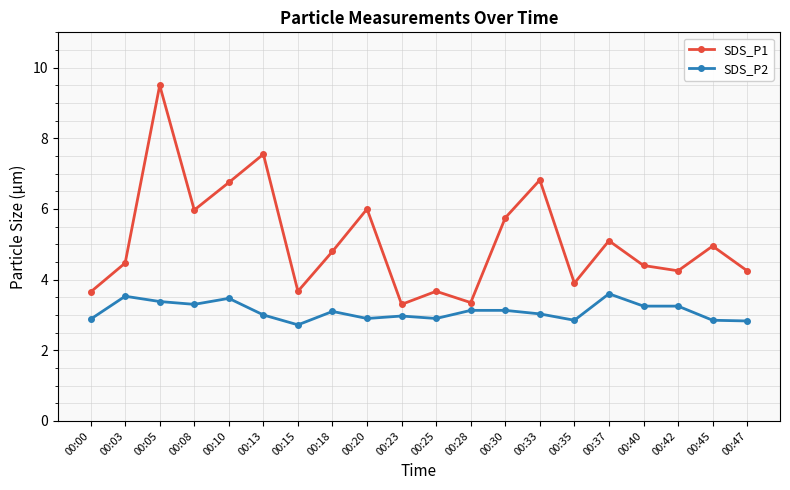

True or false: SDS_P1 and SDS_P2 intersect in this chart.

False